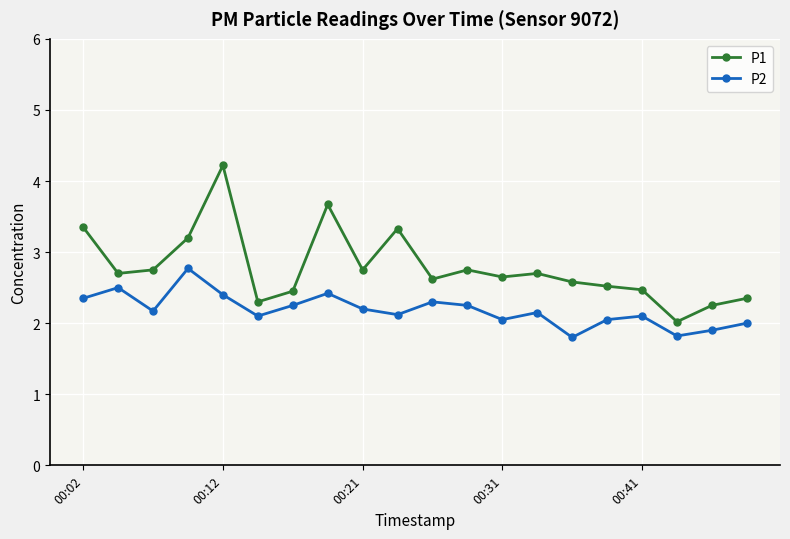

How many categories are shown in the chart?

20